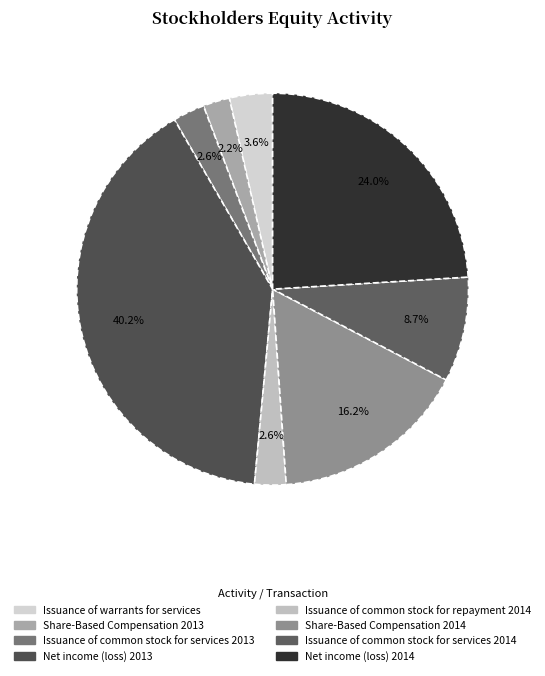

To the nearest percent, what is the difference between the largest and smallest slice percentages?

38%